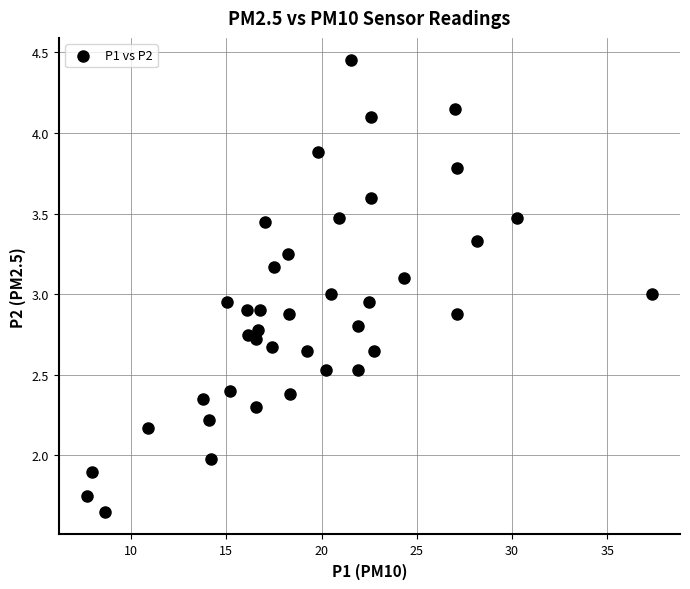

What is the range of X values (max minus min)?

29.6